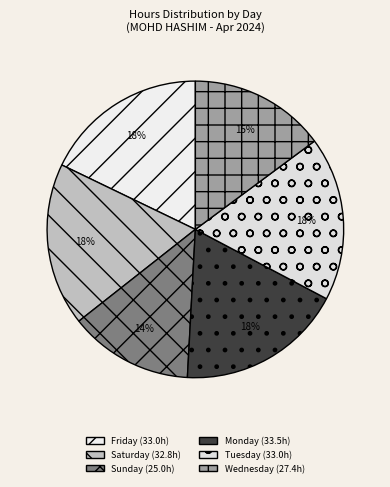

Count the number of slices in the pie.

6